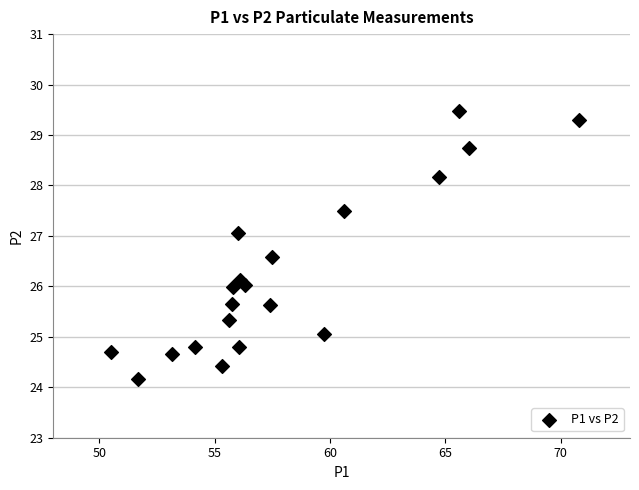

What is the range of X values (max minus min)?

20.3